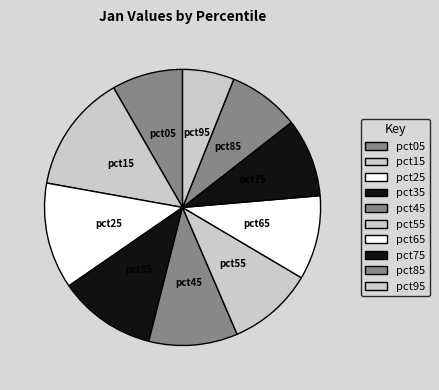

True or false: pct25 accounts for 3% of the total.

False